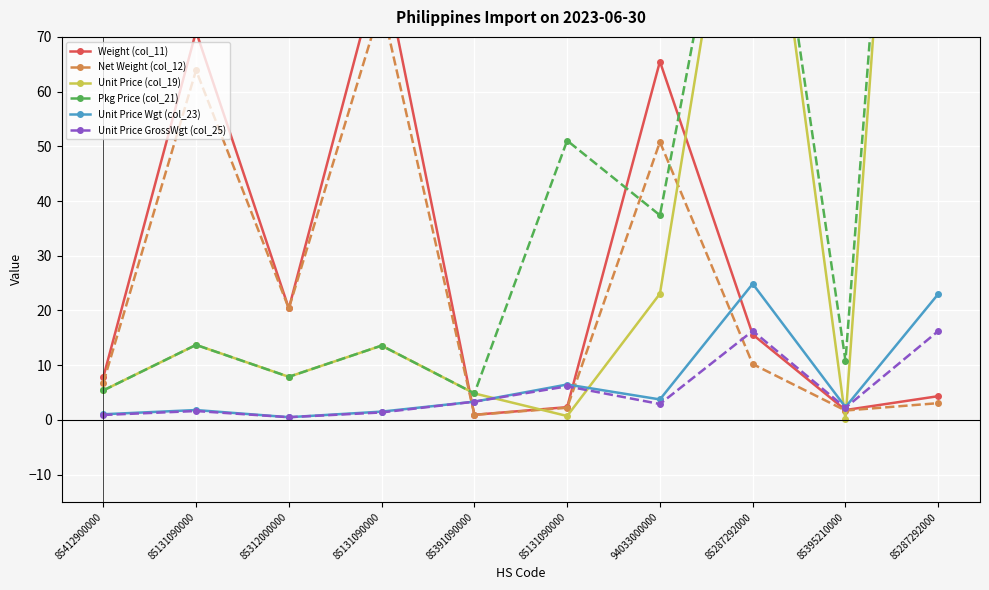

Reading left to right, transcribe all the data shown in this chart.

Weight (col_11): 85412900000=7.8	85131090000=71.0	85312000000=20.4	85131090000=84.5	85391090000=0.9	85131090000=2.3	94033000000=65.5	85287292000=15.6	85395210000=1.8	85287292000=4.3
Net Weight (col_12): 85412900000=6.8	85131090000=63.9	85312000000=20.4	85131090000=76.0	85391090000=0.9	85131090000=2.2	94033000000=50.8	85287292000=10.2	85395210000=1.7	85287292000=3.1
Unit Price (col_19): 85412900000=5.4	85131090000=13.7	85312000000=7.9	85131090000=13.6	85391090000=4.8	85131090000=0.7	94033000000=23.1	85287292000=126.8	85395210000=0.1	85287292000=234.7
Pkg Price (col_21): 85412900000=5.4	85131090000=13.7	85312000000=7.9	85131090000=13.6	85391090000=4.8	85131090000=51.0	94033000000=37.4	85287292000=126.8	85395210000=10.8	85287292000=234.7
Unit Price Wgt (col_23): 85412900000=1.0	85131090000=1.8	85312000000=0.5	85131090000=1.5	85391090000=3.3	85131090000=6.5	94033000000=3.7	85287292000=24.9	85395210000=2.3	85287292000=23.0
Unit Price GrossWgt (col_25): 85412900000=0.9	85131090000=1.6	85312000000=0.5	85131090000=1.4	85391090000=3.3	85131090000=6.1	94033000000=2.9	85287292000=16.3	85395210000=2.2	85287292000=16.2